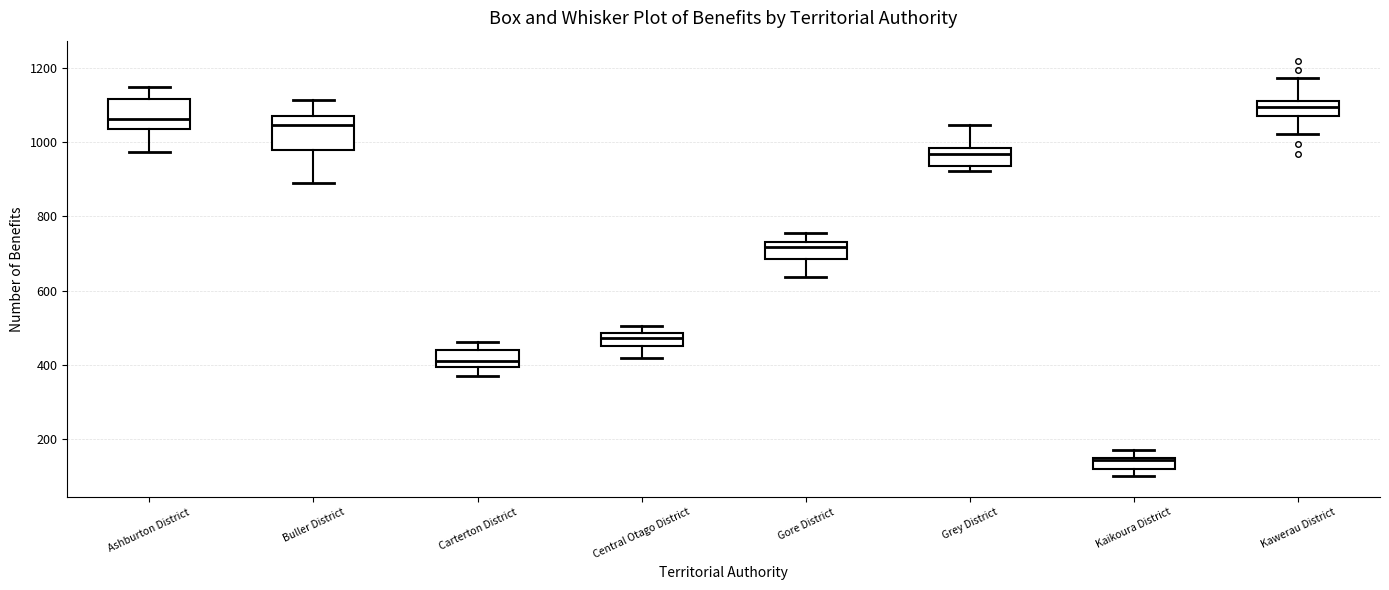

Reading left to right, read every box against the y-axis: the position of its median line, the range the box covers, and the ends of its whiskers. The values are not printed on the chart, so give them approximately, as read against the axis.

Ashburton District: median 1060, box 1040 to 1120, whiskers 980 to 1160
Buller District: median 1040, box 980 to 1080, whiskers 900 to 1120
Carterton District: median 420, box 400 to 440, whiskers 380 to 460
Central Otago District: median 480 (inside the box), box 460 to 480, whiskers 420 to 500
Gore District: median 720, box 680 to 740, whiskers 640 to 760
Grey District: median 960, box 940 to 980, whiskers 920 to 1040
Kaikoura District: median 140, box 120 to 140, whiskers 100 to 180
Kawerau District: median 1100, box 1080 to 1120, whiskers 1020 to 1180